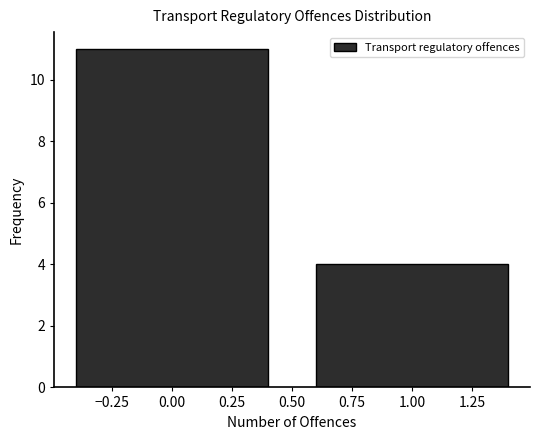

Reading left to right, list all the values displayed in this chart.

0.00=11	1.00=4